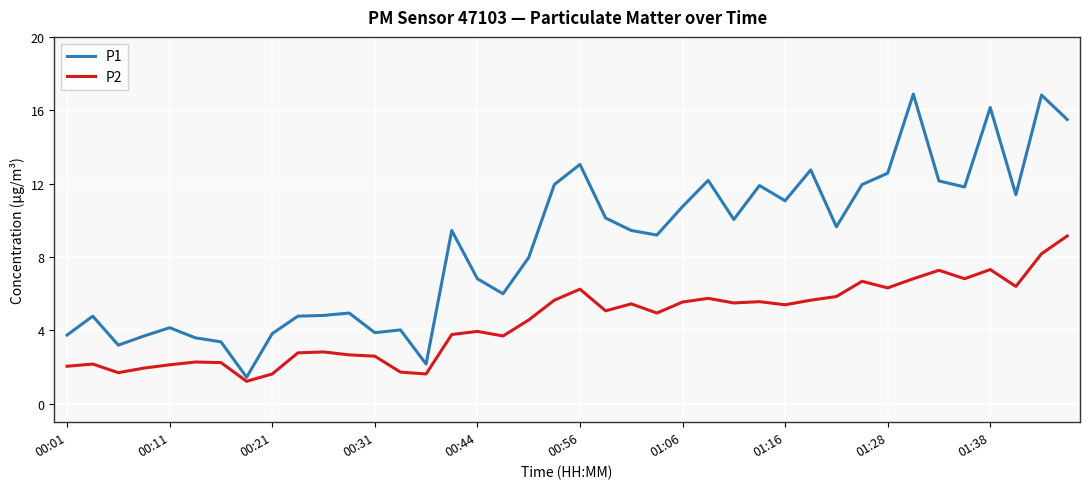

How many lines are shown in the chart?

2